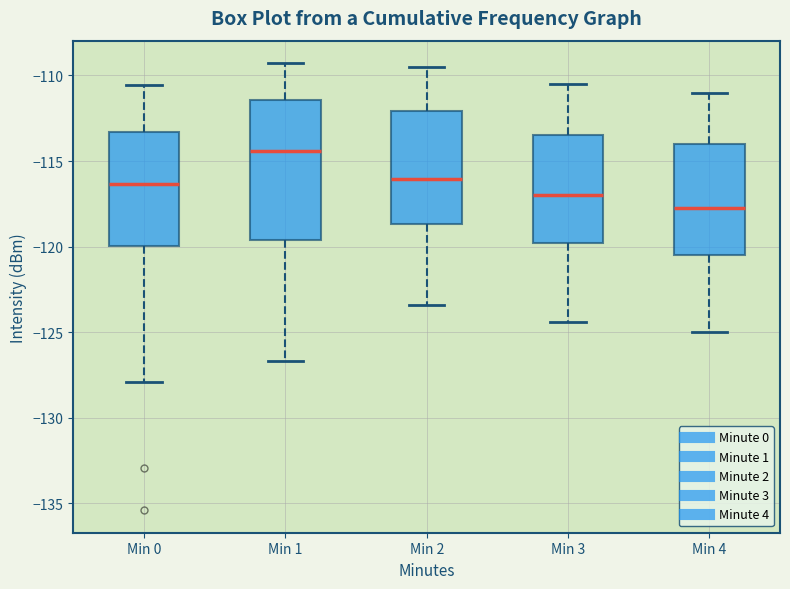

Which box's median line is the lowest?

Min 4